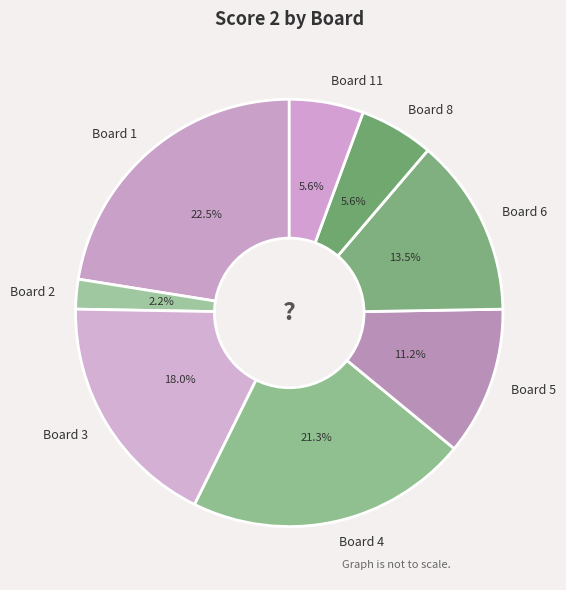

How many segments does this pie chart have?

8